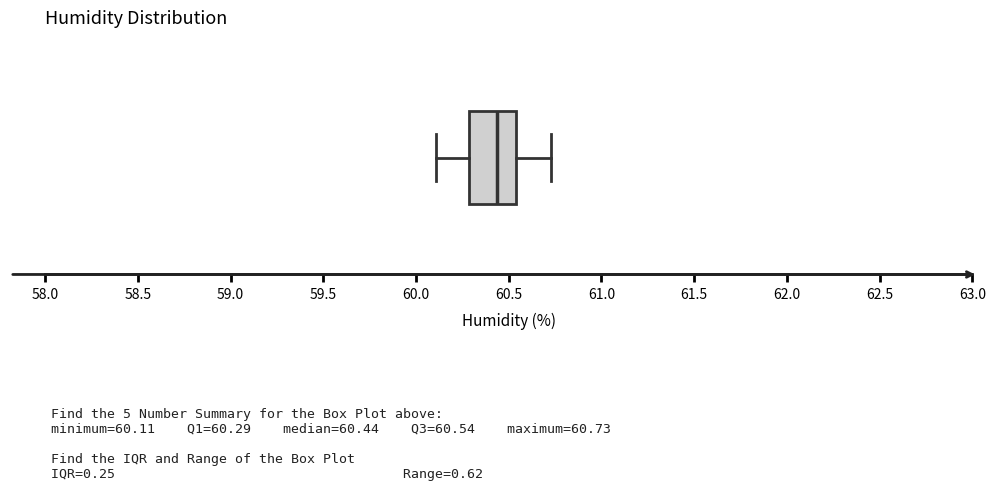

Transcribe this box plot: give where the median line is, the range the box spans, and where the two whiskers end, as read against the x-axis. The values are not printed on the chart, so give them approximately, as read against the axis.

median 60.45, box 60.30 to 60.55, whiskers 60.10 to 60.75